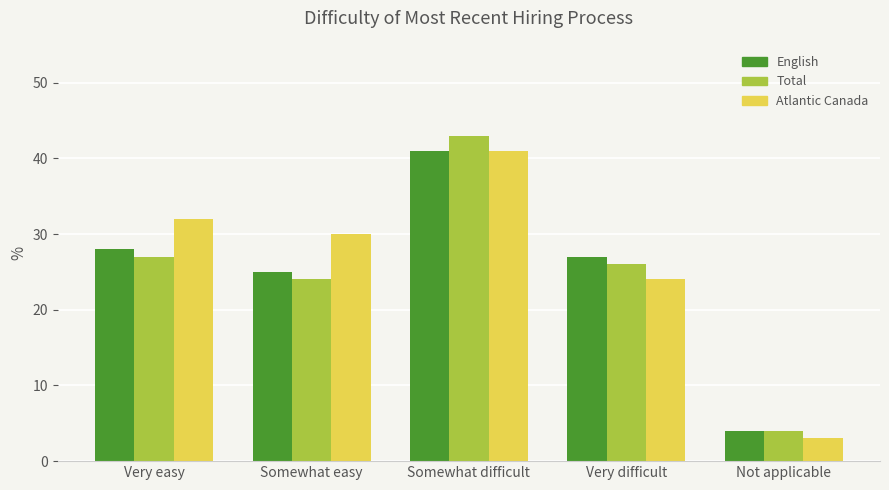

What is the spread (max minus min) of values at Somewhat easy?

6.0